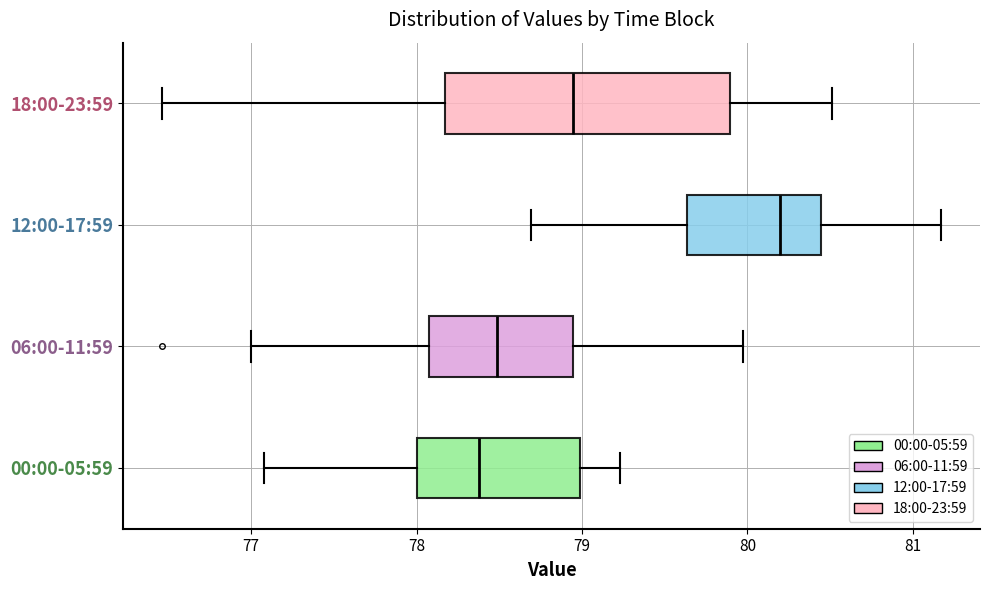

Which box is the widest, from its left edge to its right edge?

18:00-23:59